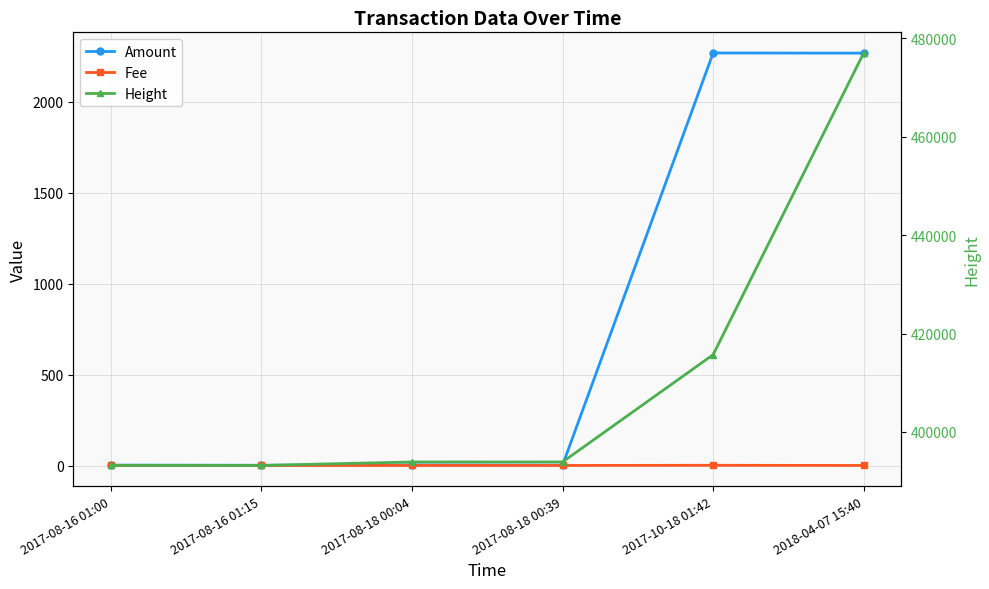

How many values in the Fee series exceed 1?

1